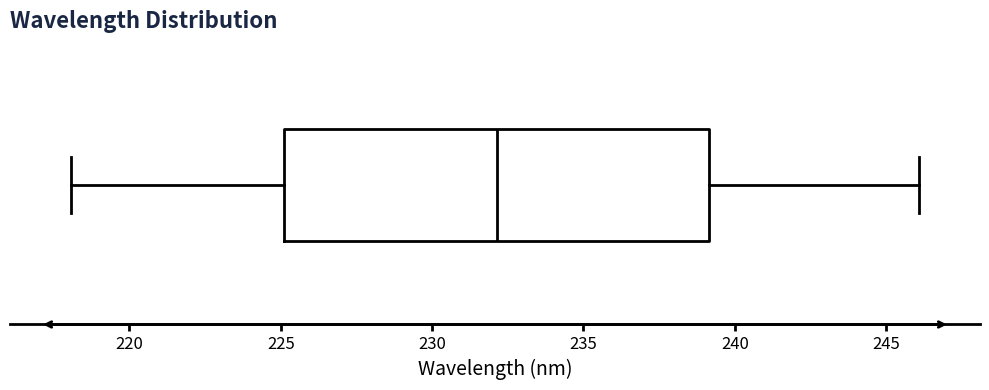

Transcribe this box plot: give where the median line is, the range the box spans, and where the two whiskers end, as read against the x-axis. The values are not printed on the chart, so give them approximately, as read against the axis.

median 232, box 225 to 239, whiskers 218 to 246